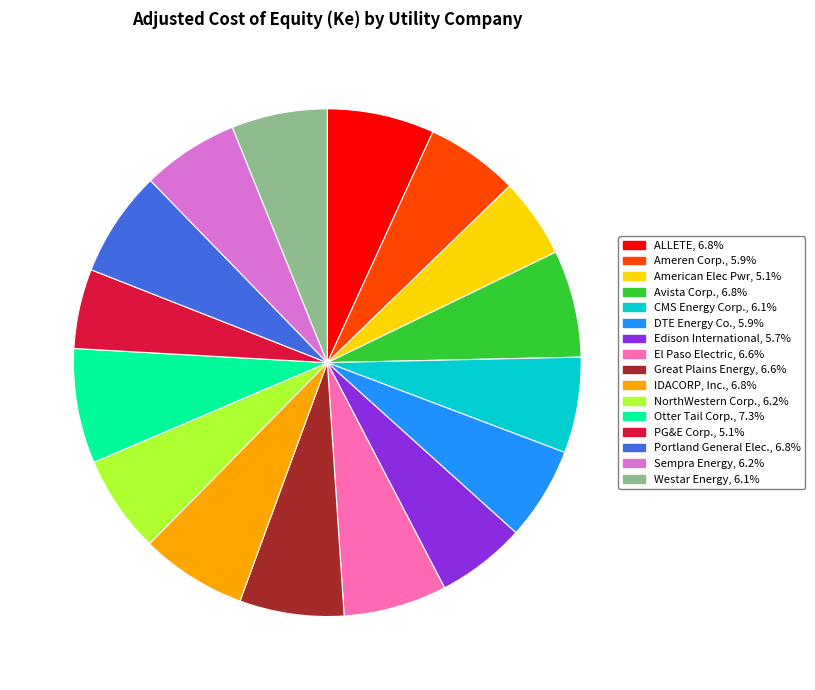

True or false: Avista Corp. accounts for 12% of the total.

False